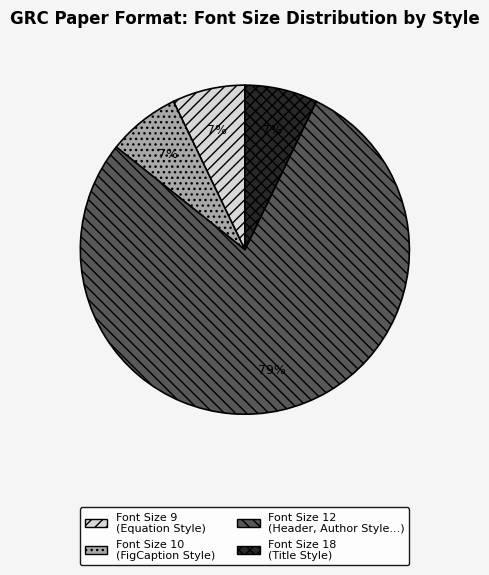

Count the number of slices in the pie.

4